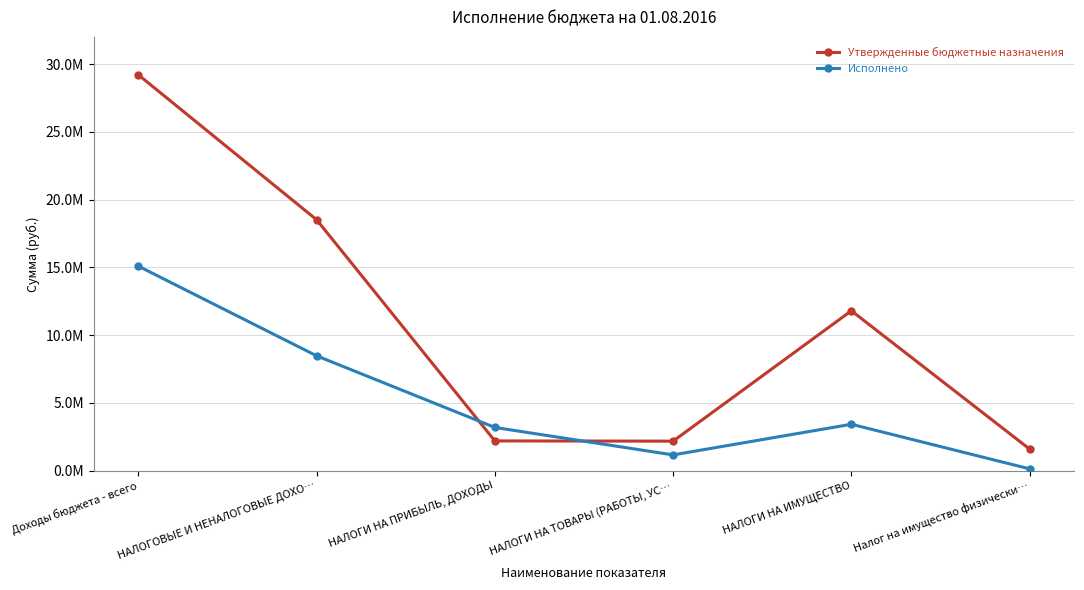

Does the chart have visible grid lines?

Yes